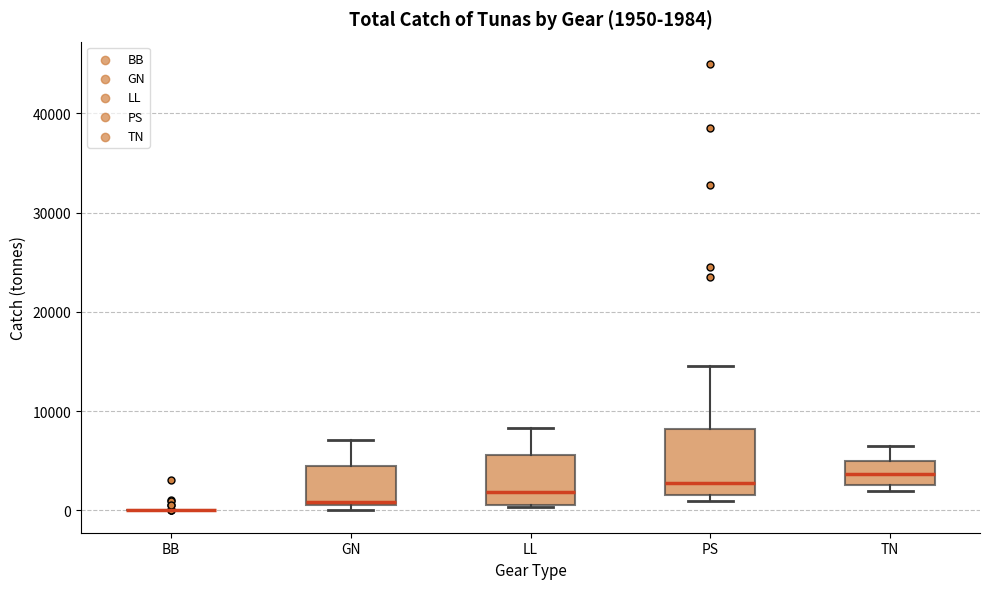

Which box is the tallest, from its lower edge to its upper edge?

PS